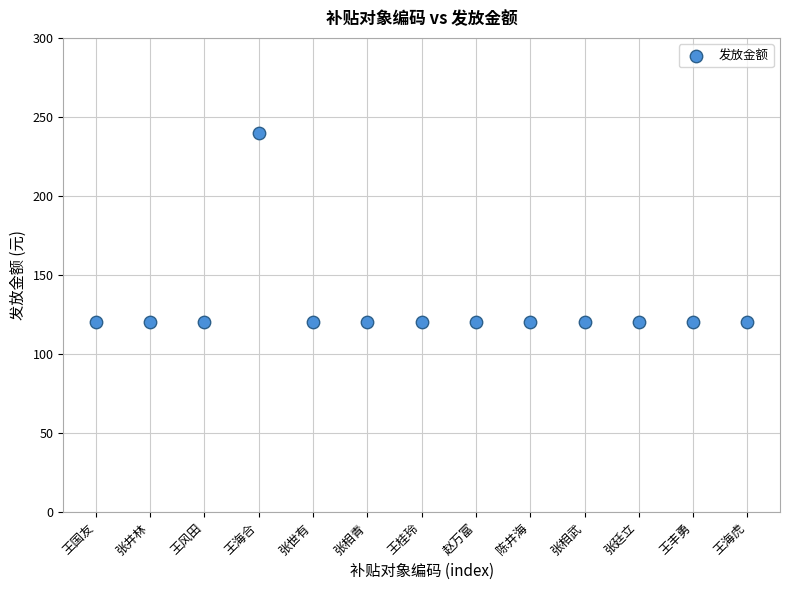

What is the range of Y values (max minus min)?

120